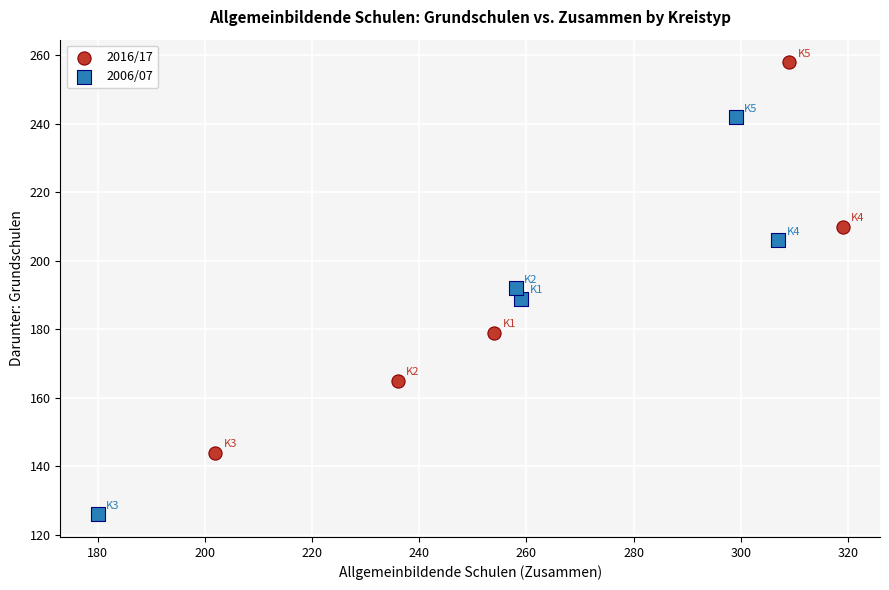

Which series has the widest spread of Y values?

2006/07